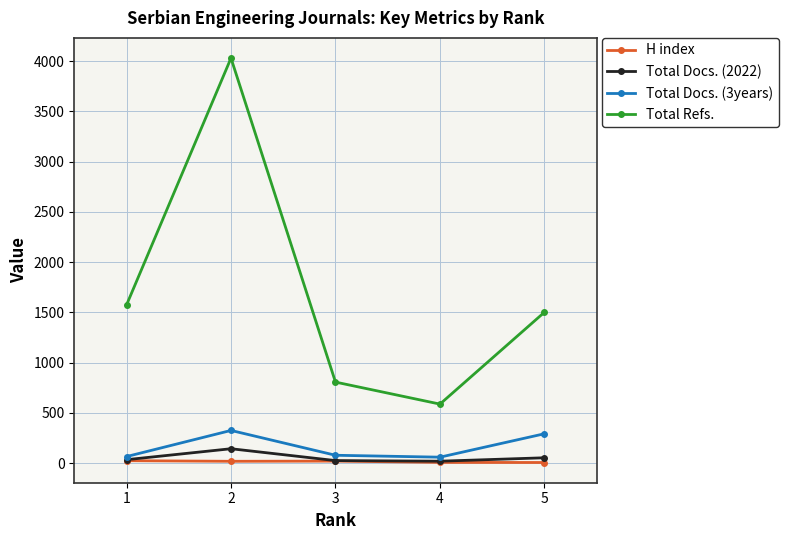

What is the highest value of the Total Docs. (2022) series?

144